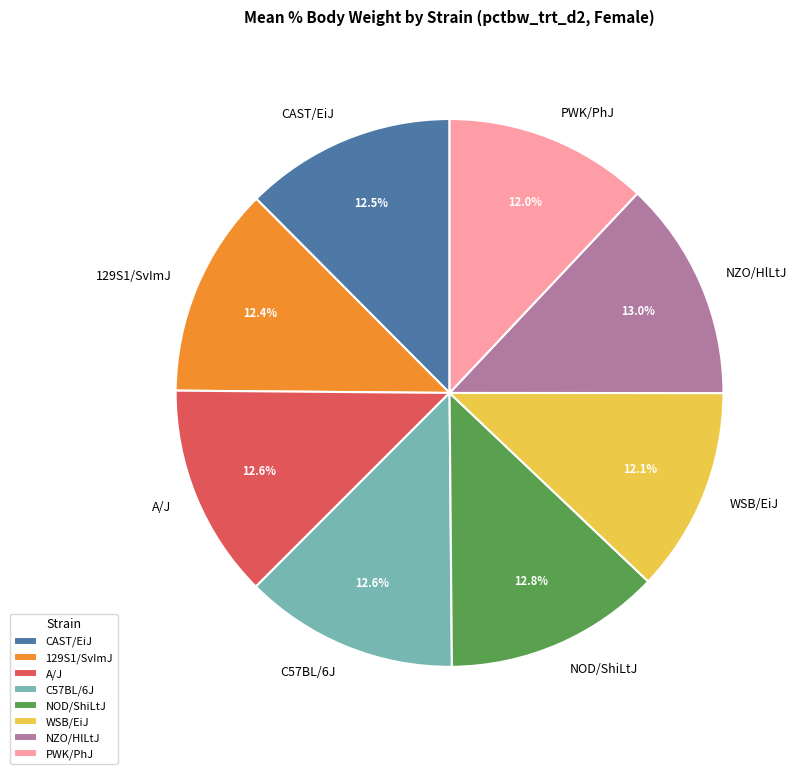

True or false: WSB/EiJ accounts for 7% of the total.

False